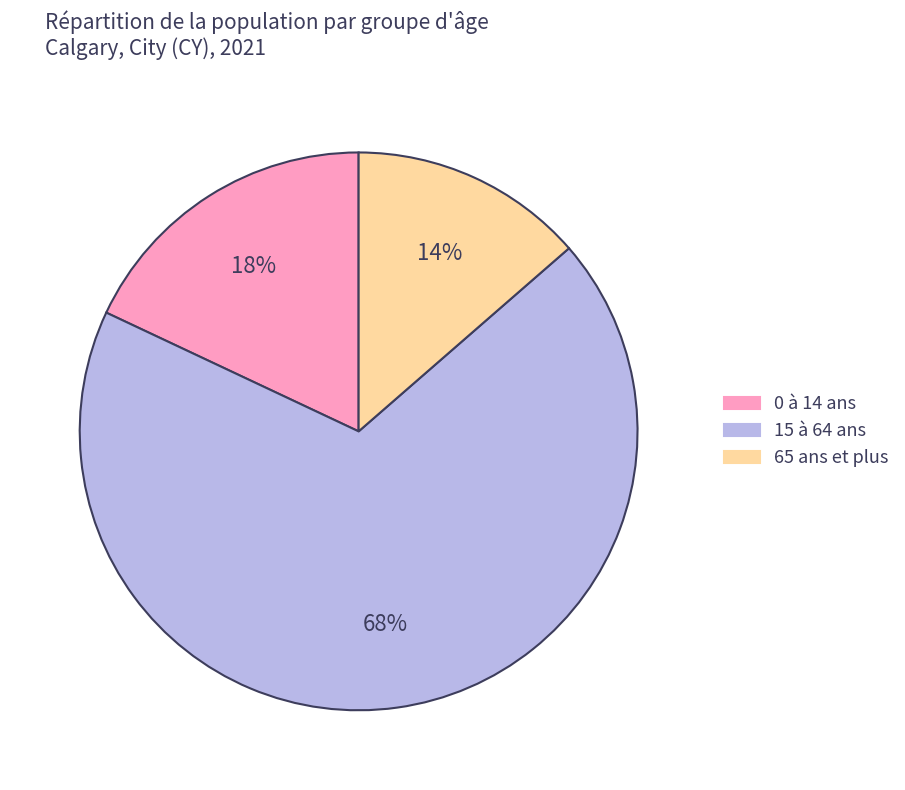

To the nearest percent, what is the average slice percentage?

33%